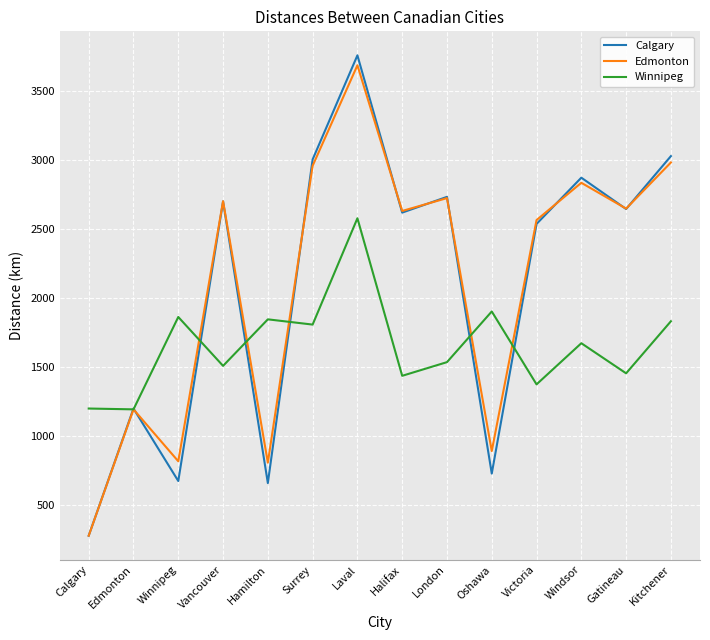

Which category has the highest value across all series?

Laval